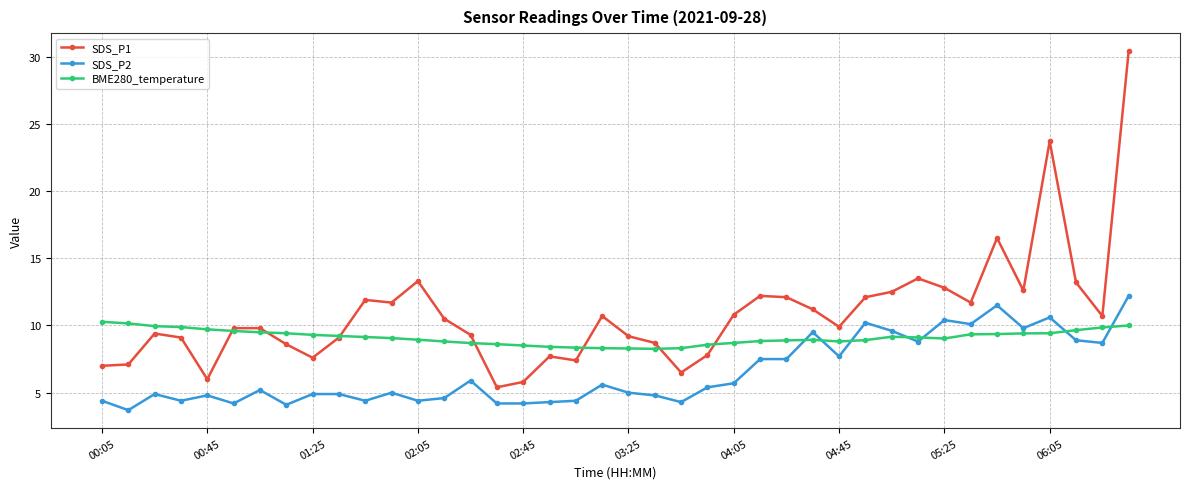

True or false: SDS_P2 has more than 0 interior local peaks.

True